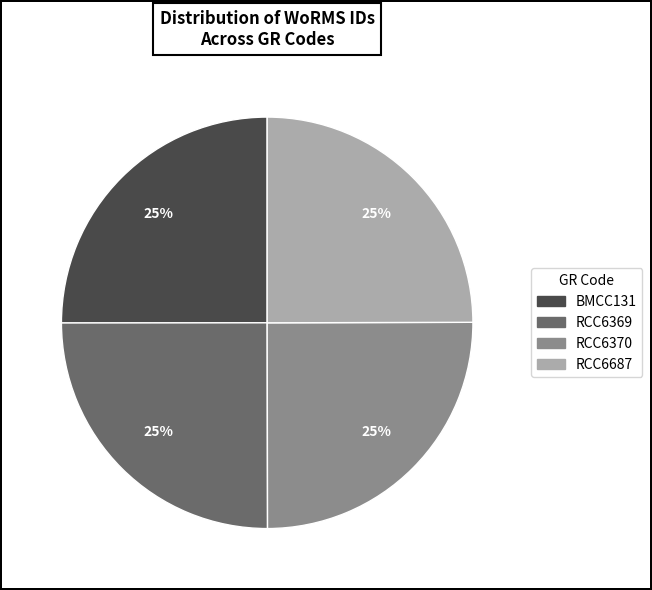

To the nearest percent, what is the average slice percentage?

25%